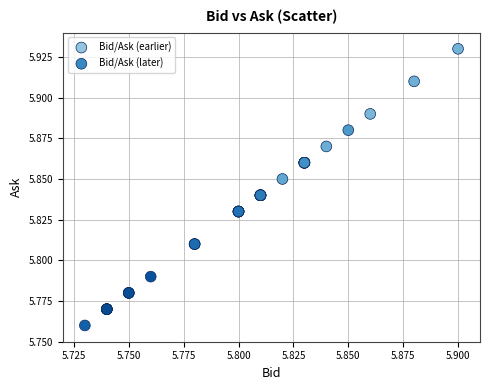

Which series contains the lowest Y value?

Bid/Ask (later)